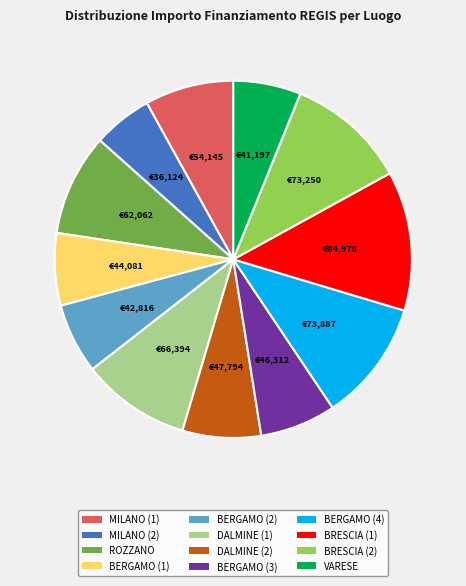

Combined, do BERGAMO (4) and DALMINE (1) account for over 50%?

No